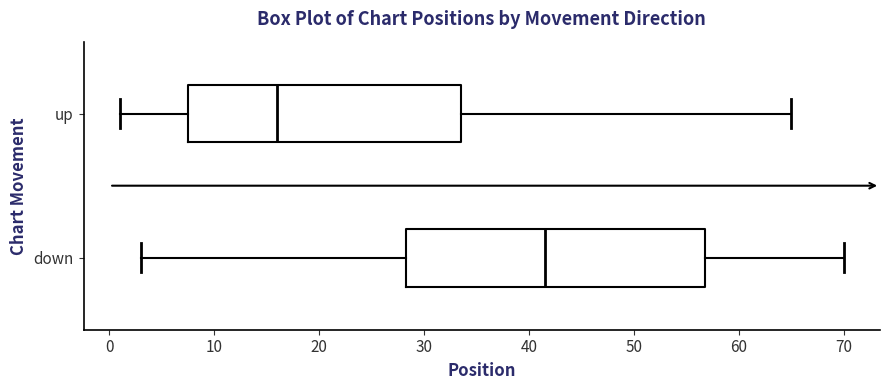

Reading bottom to top, transcribe this box plot: for each box, give where its median line is, the range the box spans, and where its two whiskers end, as read against the x-axis. The values are not printed on the chart, so give them approximately, as read against the axis.

down: median 42, box 28 to 57, whiskers 3 to 70
up: median 16, box 8 to 34, whiskers 1 to 65